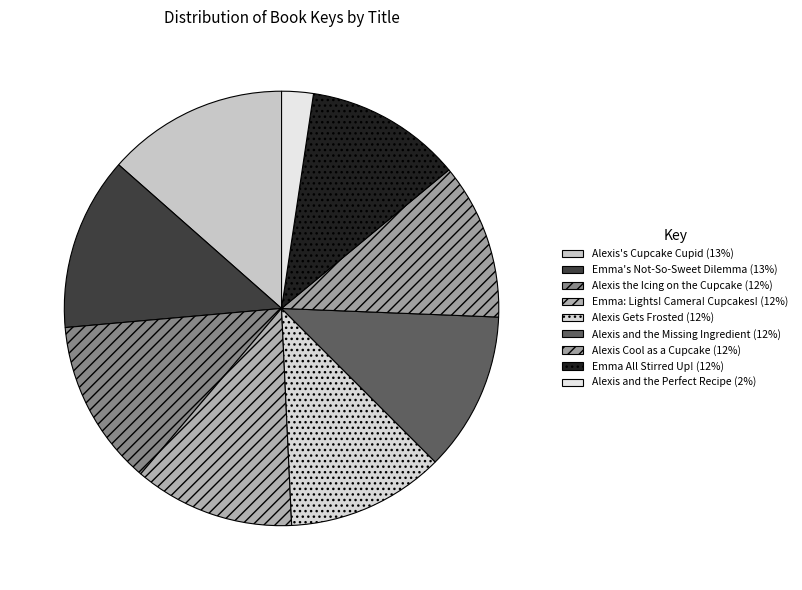

Is it true that Alexis's Cupcake Cupid is 13% of the pie?

True